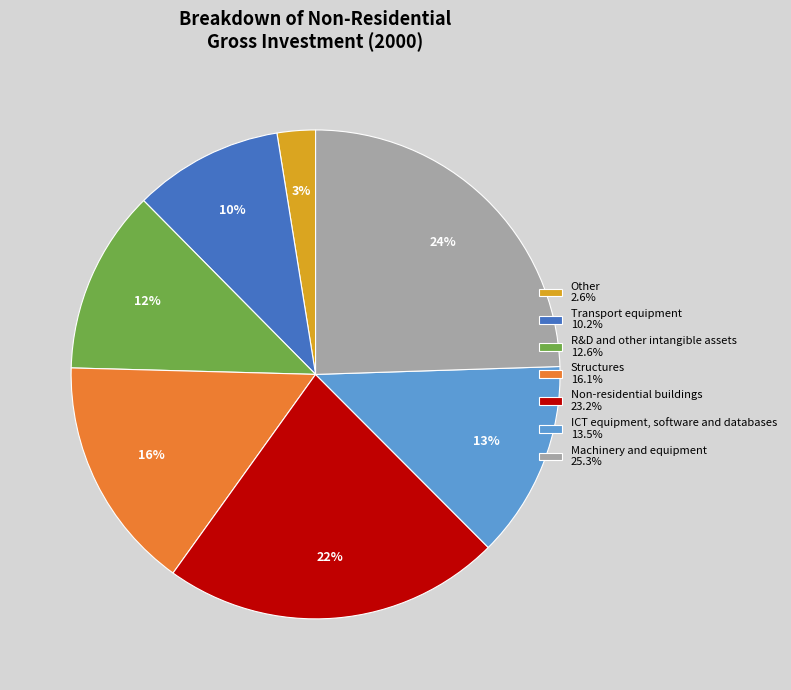

What is the ratio of the value at Other to the value at ICT equipment, software and databases?

0.2